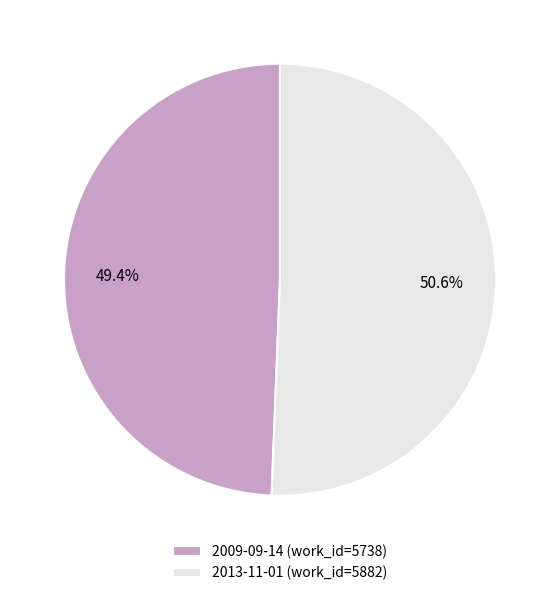

Rank the categories by value from lowest to highest.

2009-09-14, 2013-11-01